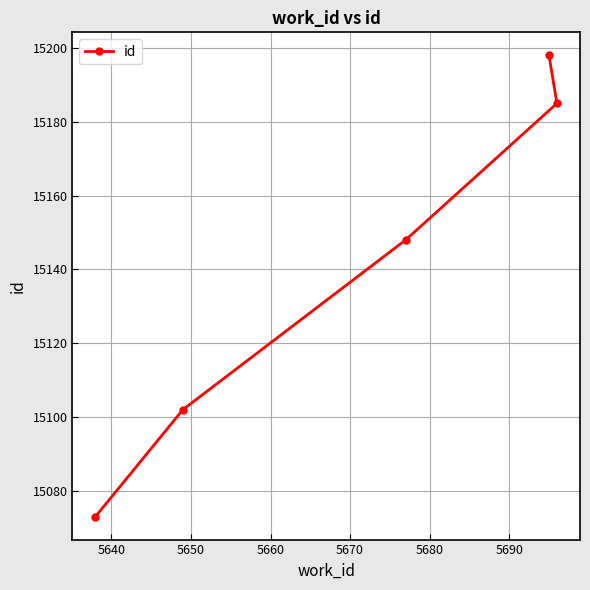

What is the sum of all values?

75706